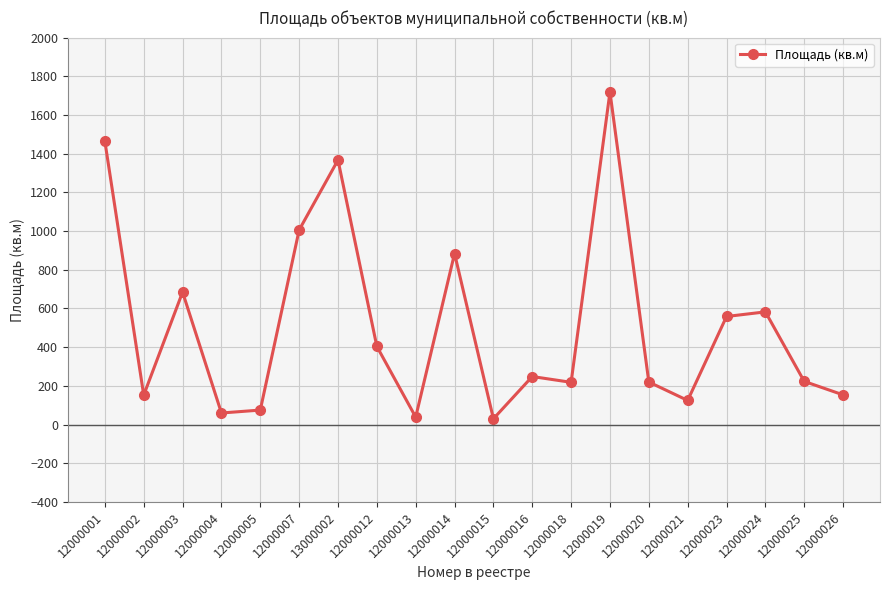

The value at 12000026 is 274.4. True or false?

False